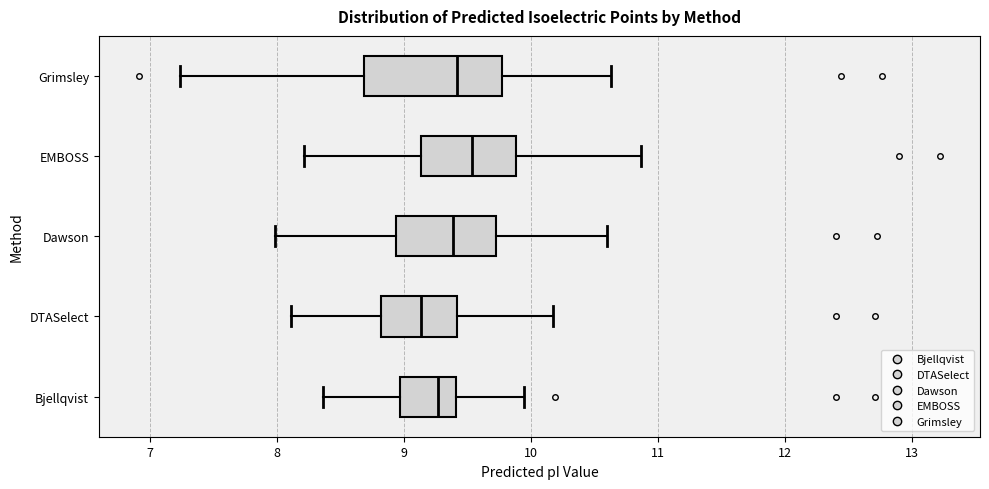

Reading bottom to top, transcribe this box plot: for each box, give where its median line is, the range the box spans, and where its two whiskers end, as read against the x-axis. The values are not printed on the chart, so give them approximately, as read against the axis.

Bjellqvist: median 9.3, box 9.0 to 9.4, whiskers 8.4 to 9.9
DTASelect: median 9.1, box 8.8 to 9.4, whiskers 8.1 to 10.2
Dawson: median 9.4, box 8.9 to 9.7, whiskers 8.0 to 10.6
EMBOSS: median 9.5, box 9.1 to 9.9, whiskers 8.2 to 10.9
Grimsley: median 9.4, box 8.7 to 9.8, whiskers 7.2 to 10.6